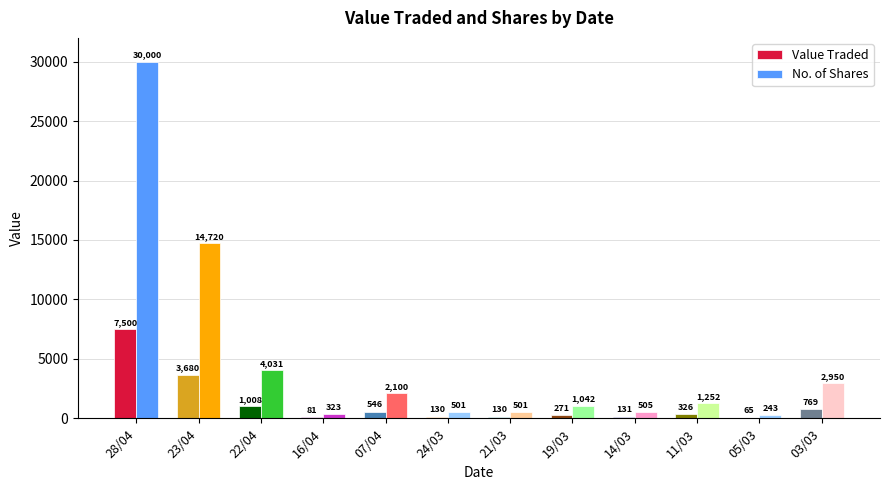

What is the highest value of the No. of Shares series?

30000